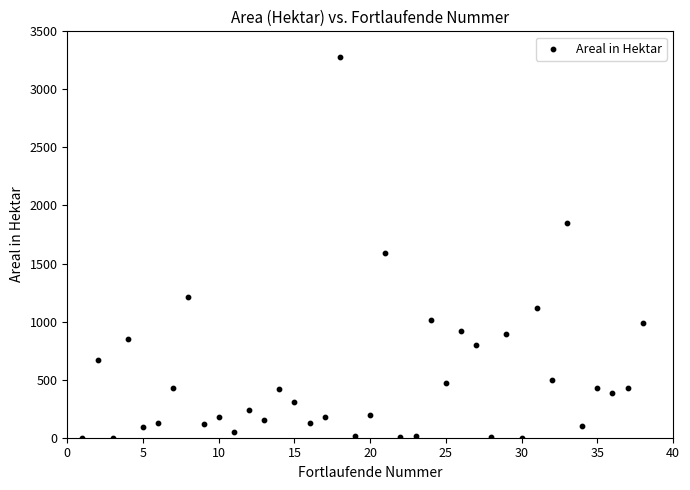

What Y value in the scatter plot is closest to 1639?

1590.0